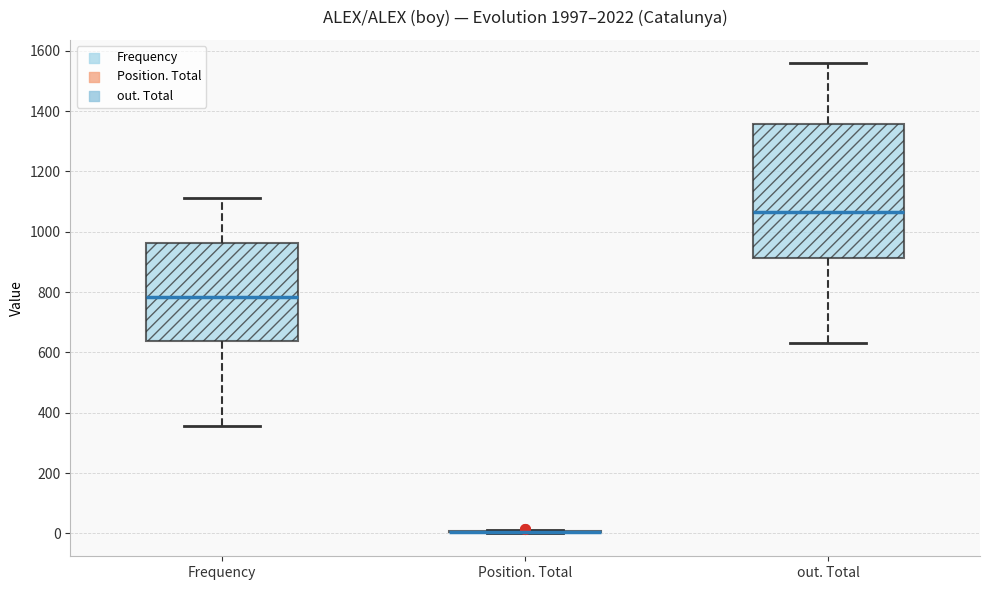

Where is the lower edge of the box for Frequency on the y-axis? The values are not printed on the chart, so give them approximately, as read against the axis.

640